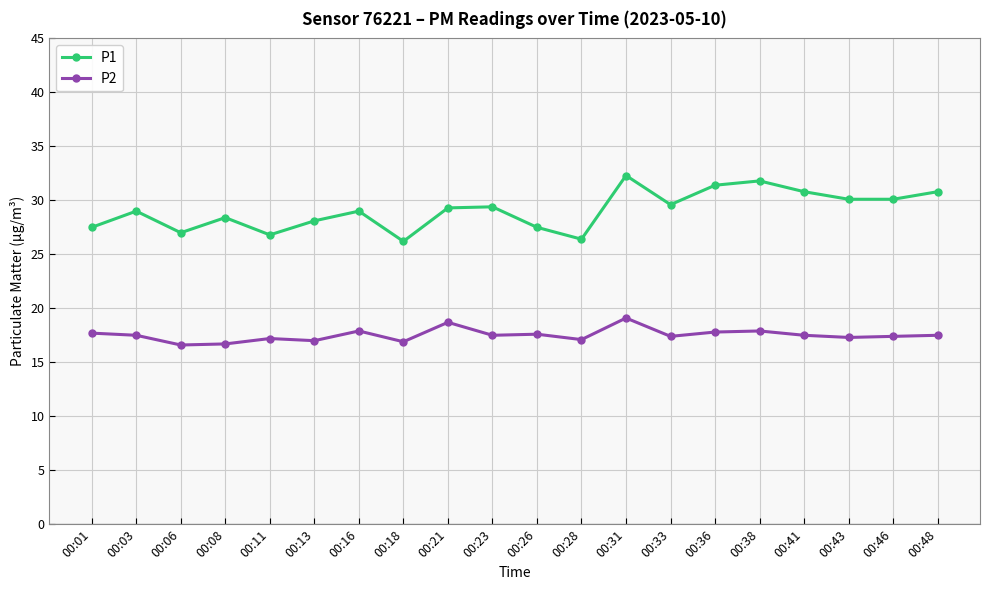

How many lines are shown in the chart?

2